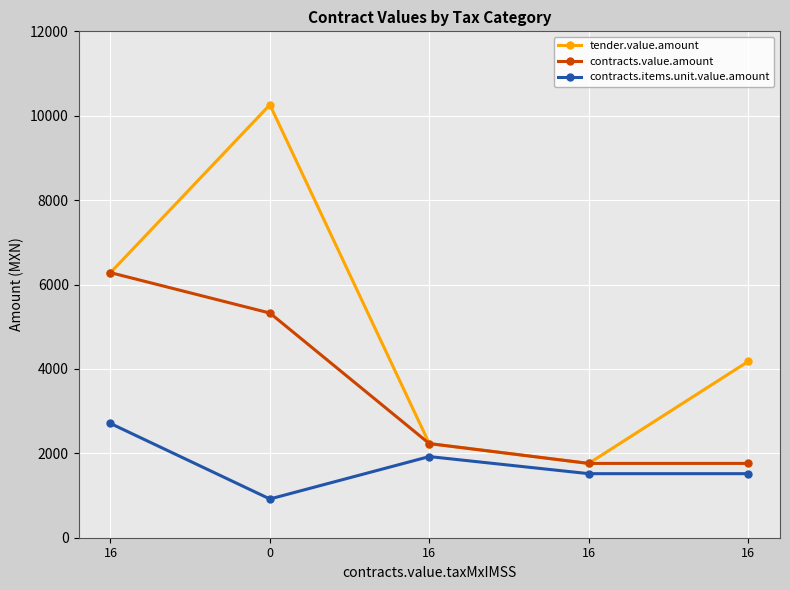

Does the chart display data point markers on the line(s)?

Yes